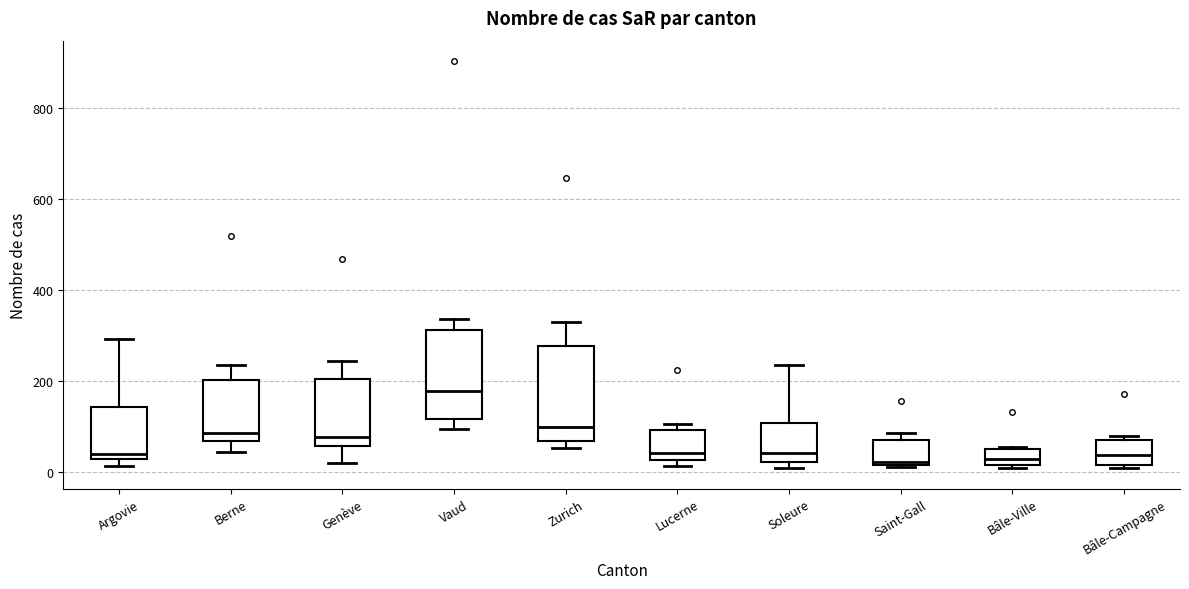

Reading left to right, transcribe this box plot: for each box, give where its median line is, the range the box spans, and where its two whiskers end, as read against the y-axis. The values are not printed on the chart, so give them approximately, as read against the axis.

Argovie: median 40, box 20 to 140, whiskers 20 (just below the box's lower edge) to 300
Berne: median 80, box 60 to 200, whiskers 40 to 240
Genève: median 80, box 60 to 200, whiskers 20 to 240
Vaud: median 180, box 120 to 320, whiskers 100 to 340
Zurich: median 100, box 60 to 280, whiskers 60 (just below the box's lower edge) to 320
Lucerne: median 40, box 20 to 100, whiskers 20 (just below the box's lower edge) to 100 (just above the box's upper edge)
Soleure: median 40, box 20 to 100, whiskers 0 to 240
Saint-Gall: median 20, box 20 to 80, whiskers 20 (just below the box's lower edge) to 80 (just above the box's upper edge)
Bâle-Ville: median 20 (inside the box), box 20 to 40, whiskers 0 to 60
Bâle-Campagne: median 40, box 20 to 80, whiskers 0 to 80 (just above the box's upper edge)